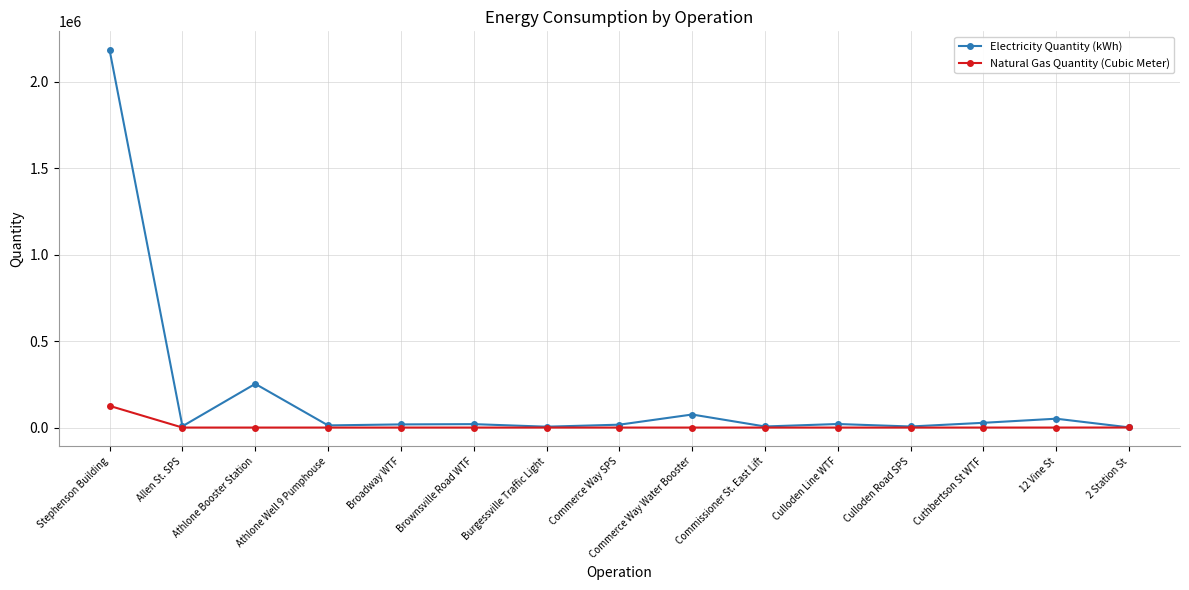

At which category does Electricity Quantity (kWh) reach its first local valley?

Allen St. SPS